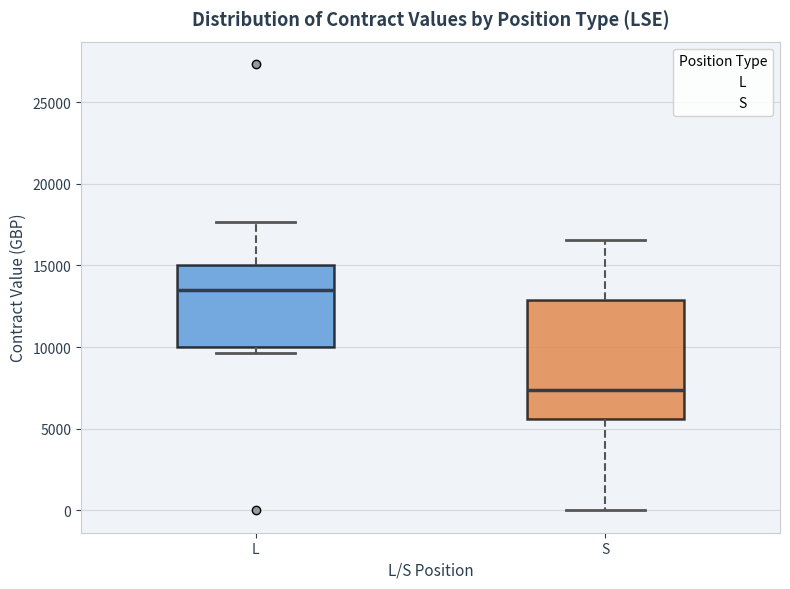

Which box has the highest median line?

L